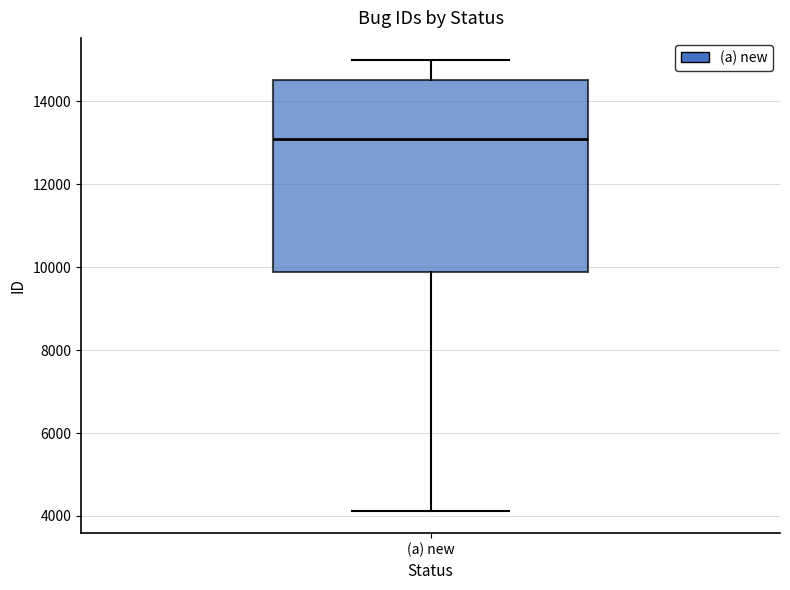

Transcribe this box plot: give where the median line is, the range the box spans, and where the two whiskers end, as read against the y-axis. The values are not printed on the chart, so give them approximately, as read against the axis.

median 13000, box 9800 to 14600, whiskers 4200 to 15000